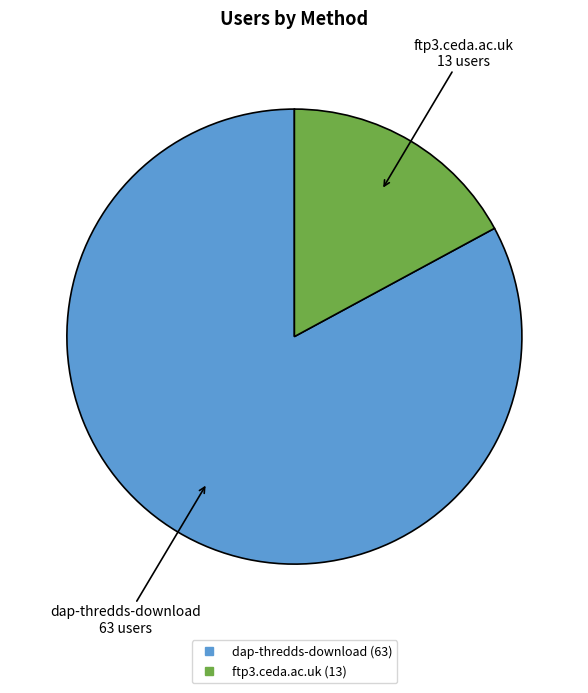

How many slices are in this pie chart?

2